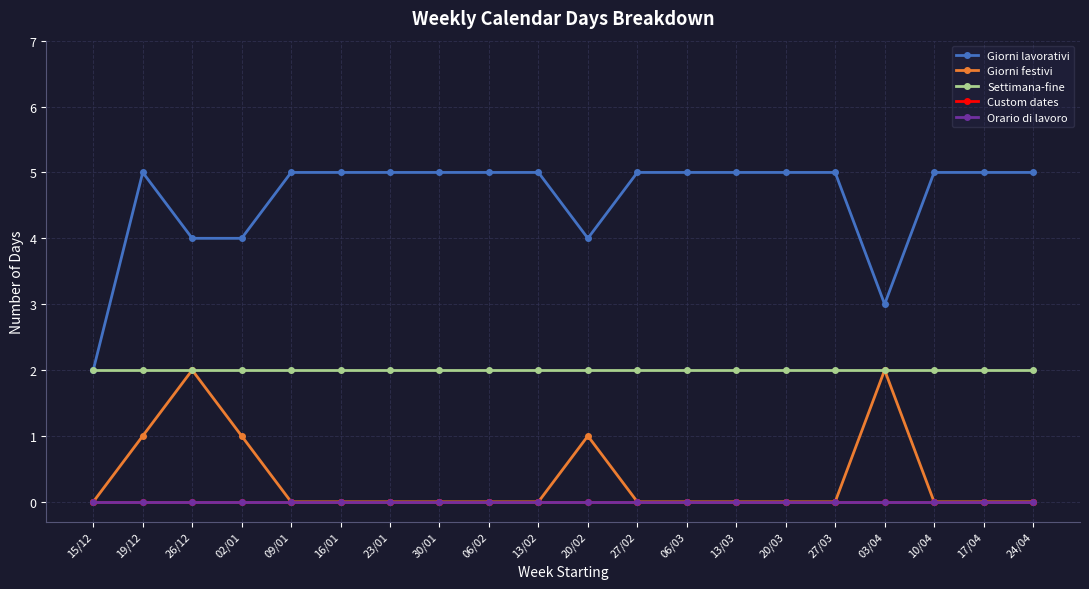

What is the label of the 13th point from the right?

30/01